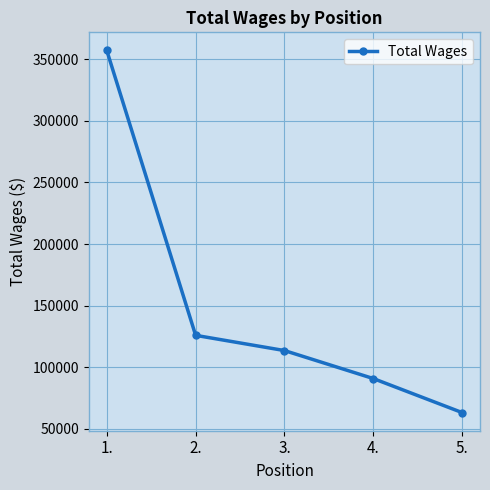

At which label is the value closest to 210172?

2.